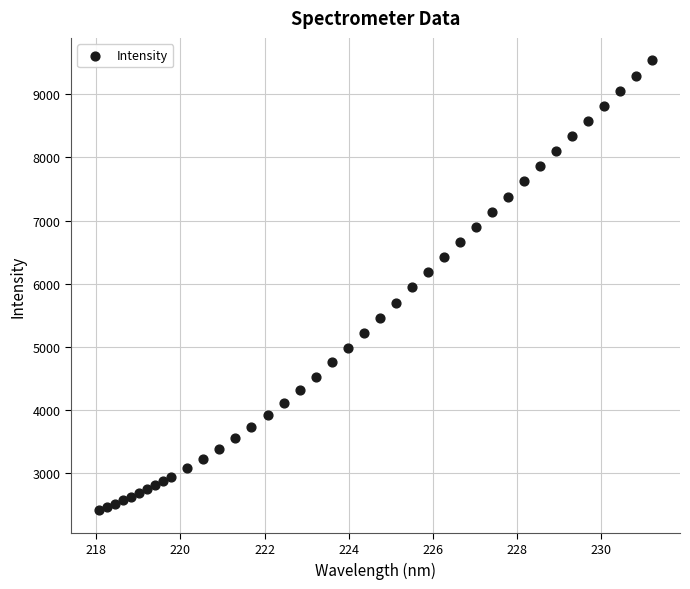

What is the range of X values (max minus min)?

13.2